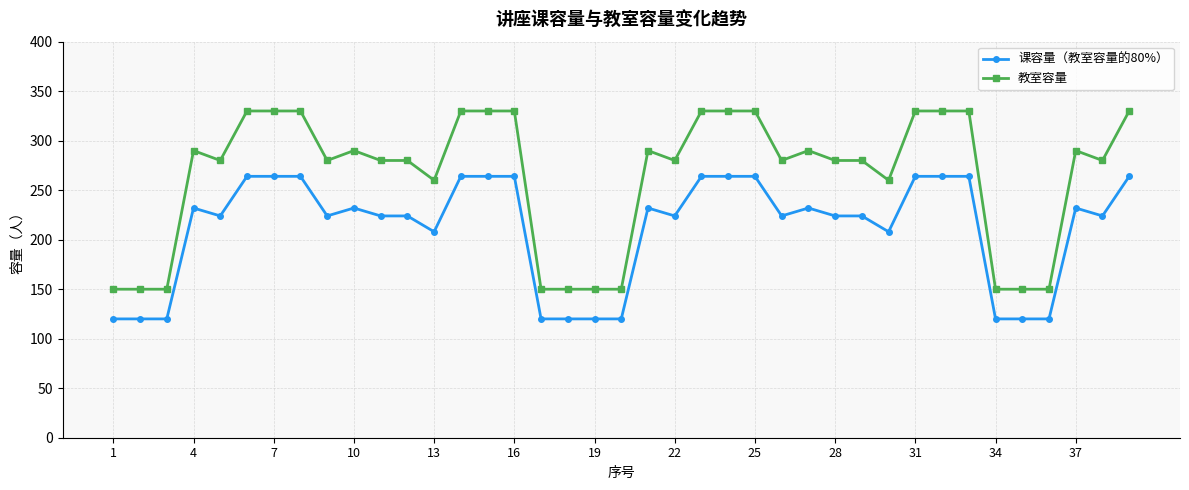

List the series in order of their overall mean, lowest first.

课容量（教室容量的80%）, 教室容量